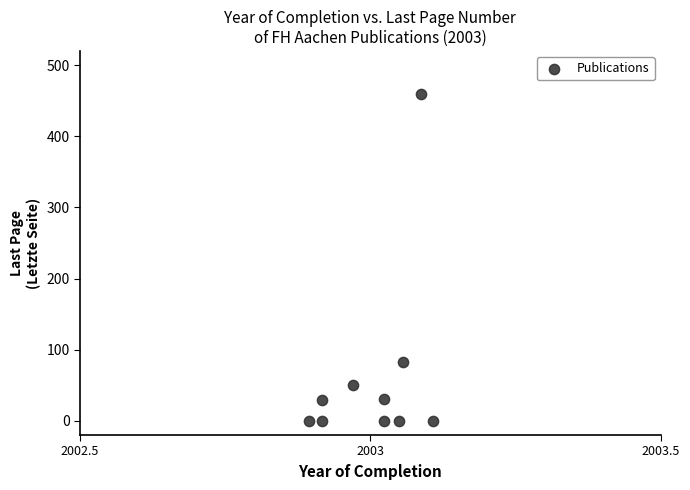

What Y value in the scatter plot is closest to 229?

82